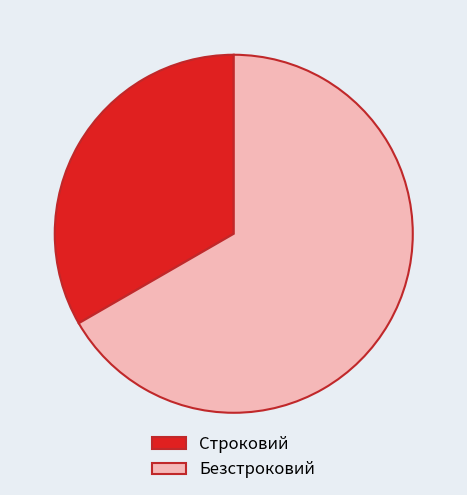

The Безстроковий slice represents 67% of the pie. True or false?

True